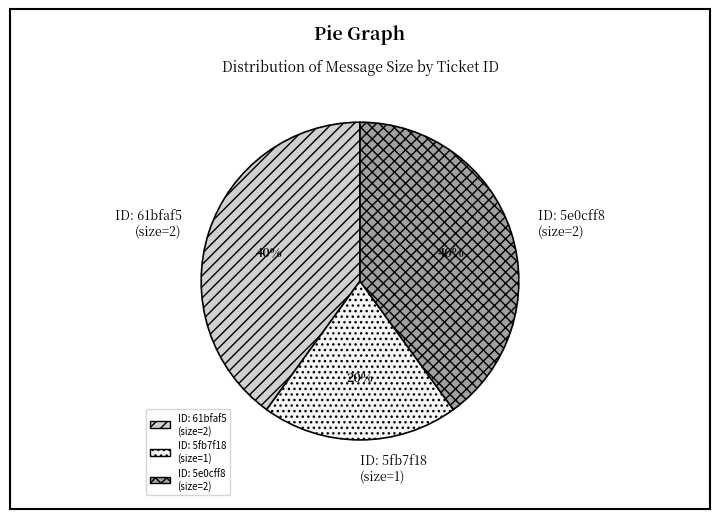

To the nearest percent, what portion does ID: 5e0cff8 (size=2) represent?

40%